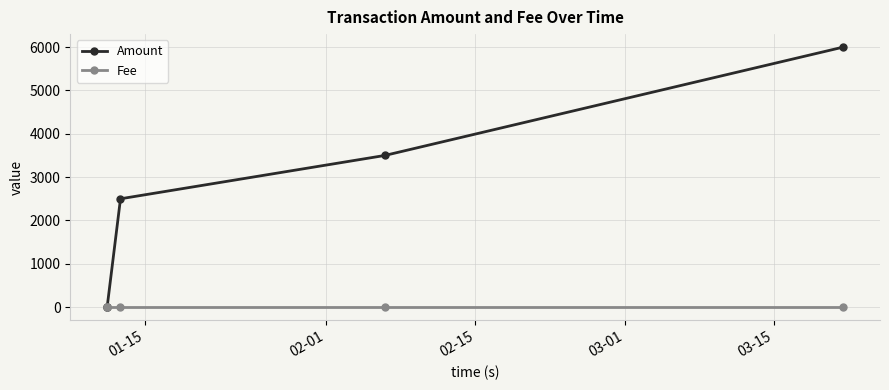

True or false: Amount has more than 1 points higher than both neighbors.

False